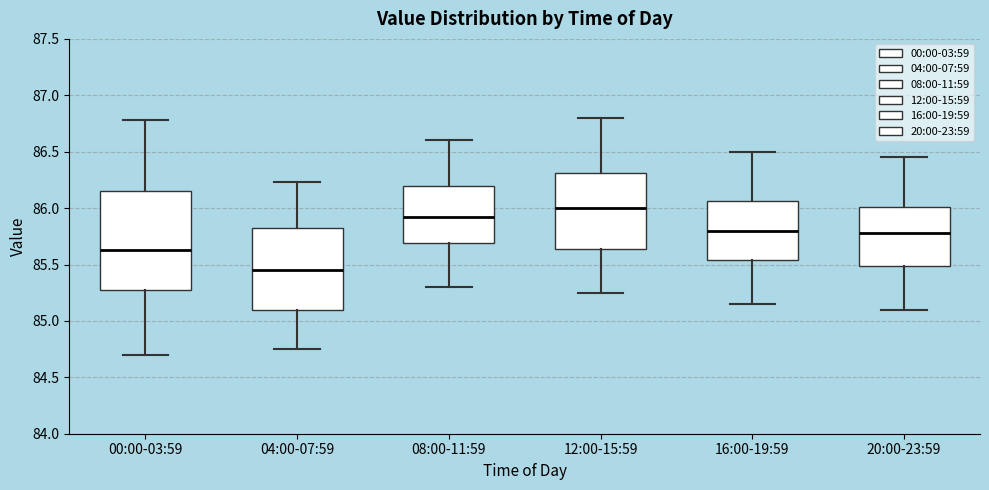

Comparing the boxes themselves (not the whiskers), which one is the tallest?

00:00-03:59